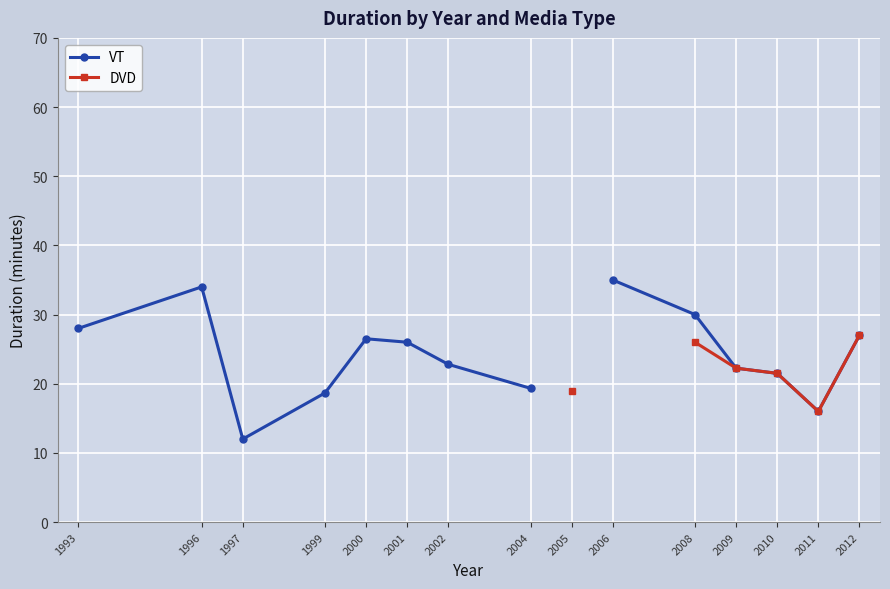

What is the maximum value shown in the chart?

35.0